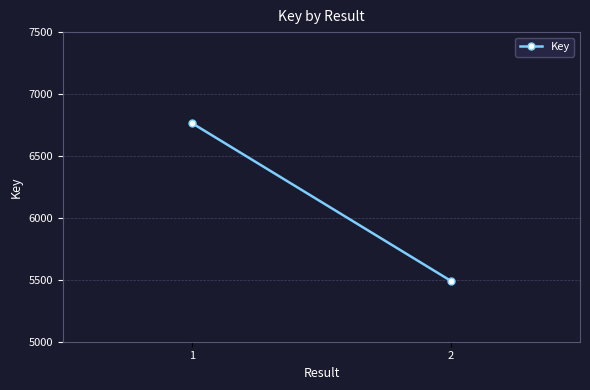

What is the maximum value shown in the chart?

6764